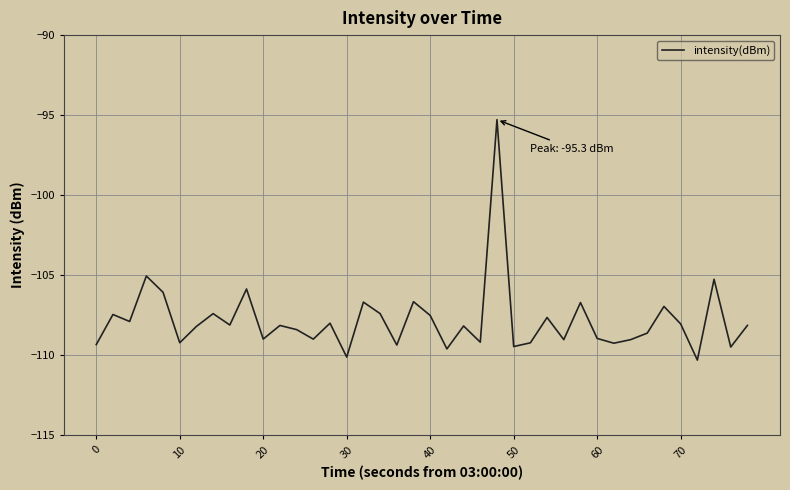

What is the difference between the maximum and minimum values?

15.0